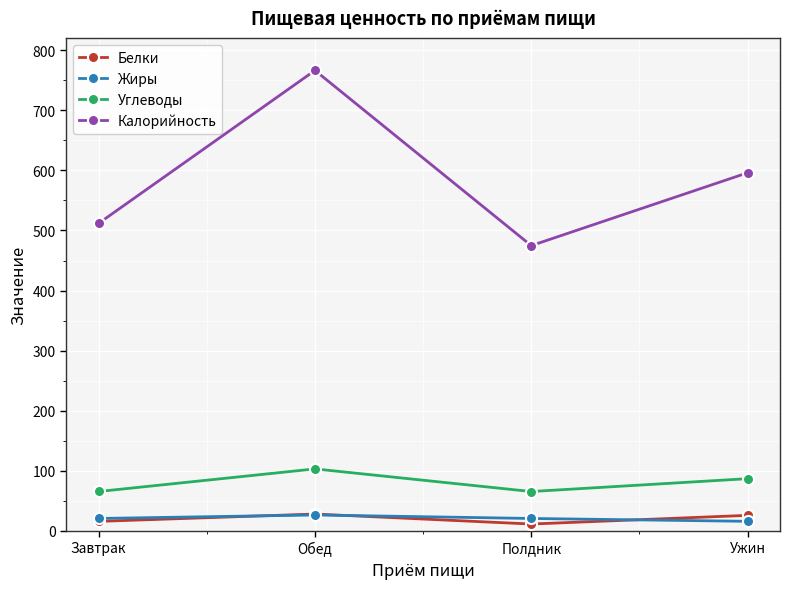

Which series ends up on top after the final intersection of Жиры and Белки?

Белки